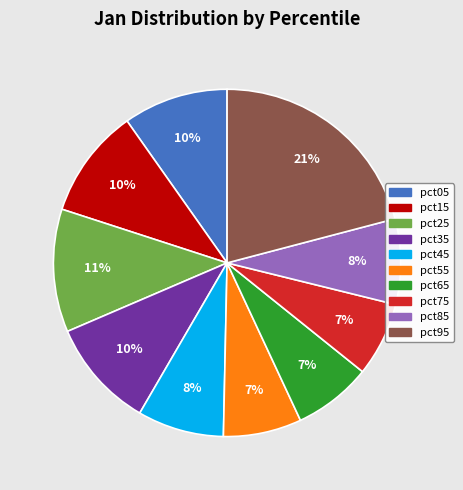

To the nearest percent, what percentage of the pie is pct25?

11%